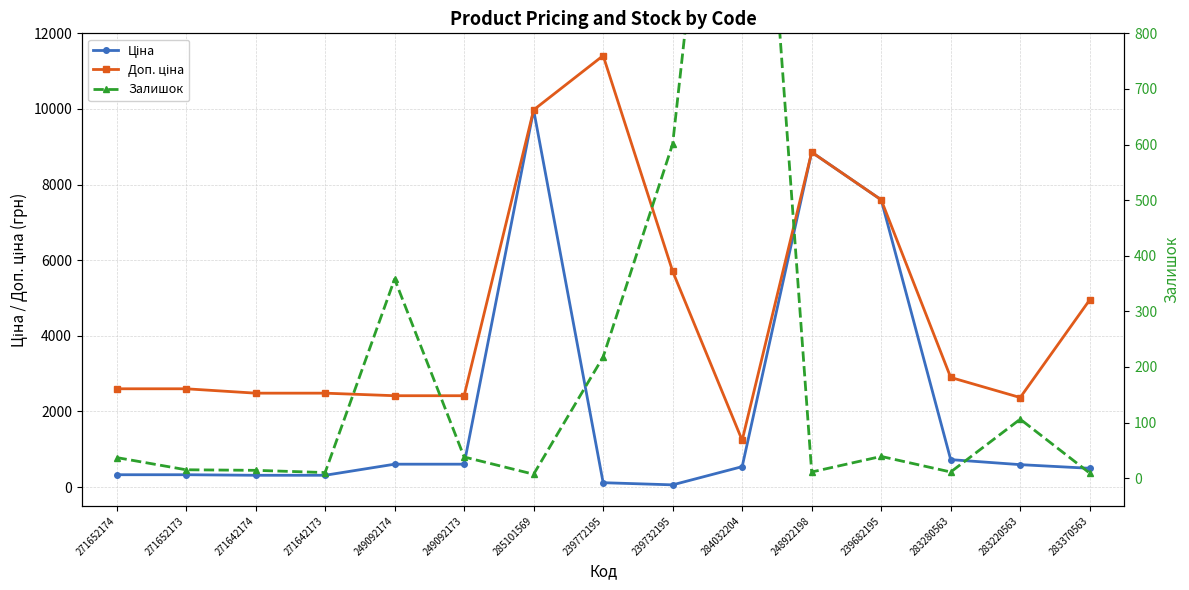

Between which two adjacent categories do Залишок and Доп. ціна first intersect?

239732195 and 284032204